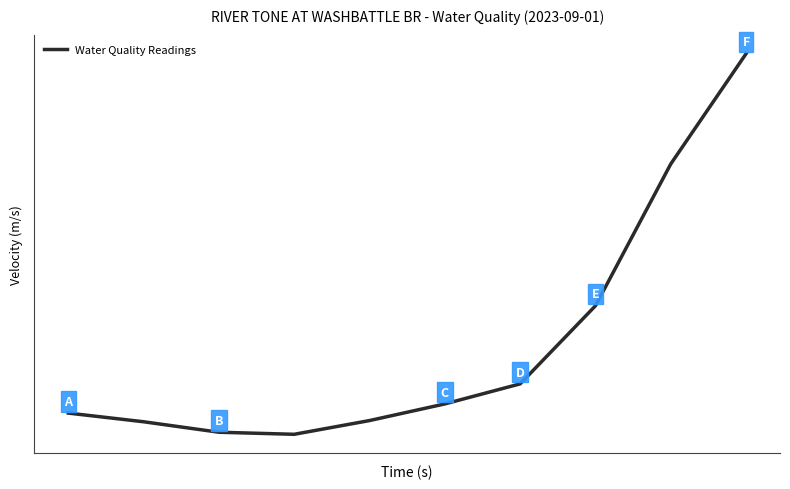

Reading right to left, what are all the values shown in this chart?

9=103.9	8=75.9	7=39.9	6=20.1	5=15.0	4=10.8	3=7.3	2=7.8	1=10.5	0=12.7